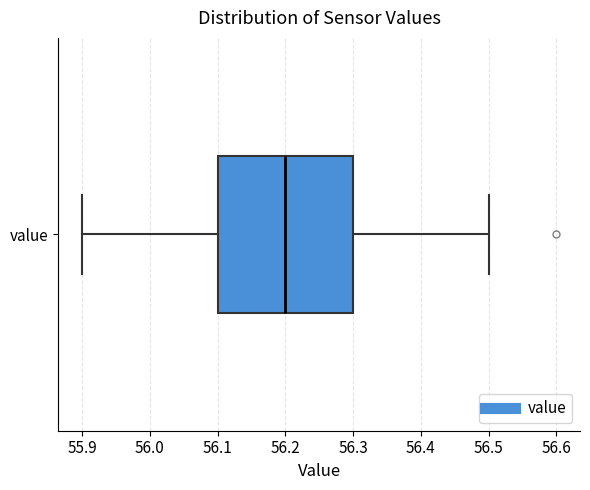

Read this box plot against the x-axis: the position of the median line, the range covered by the box, and the ends of both whiskers. The values are not printed on the chart, so give them approximately, as read against the axis.

median 56.2, box 56.1 to 56.3, whiskers 55.9 to 56.5